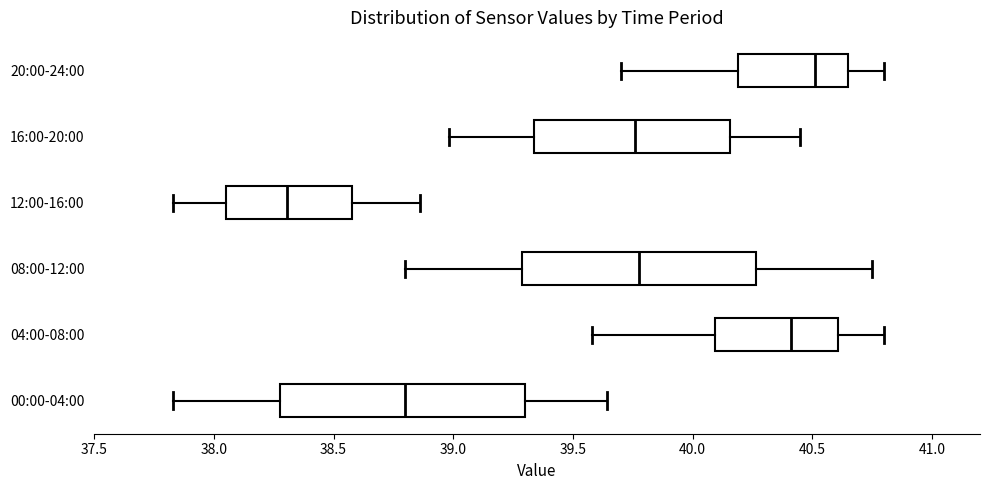

Reading bottom to top, read every box against the x-axis: the position of its median line, the range the box covers, and the ends of its whiskers. The values are not printed on the chart, so give them approximately, as read against the axis.

00:00-04:00: median 38.80, box 38.30 to 39.30, whiskers 37.85 to 39.65
04:00-08:00: median 40.40, box 40.10 to 40.60, whiskers 39.60 to 40.80
08:00-12:00: median 39.80, box 39.30 to 40.25, whiskers 38.80 to 40.75
12:00-16:00: median 38.30, box 38.05 to 38.60, whiskers 37.85 to 38.85
16:00-20:00: median 39.75, box 39.35 to 40.15, whiskers 39.00 to 40.45
20:00-24:00: median 40.50, box 40.20 to 40.65, whiskers 39.70 to 40.80